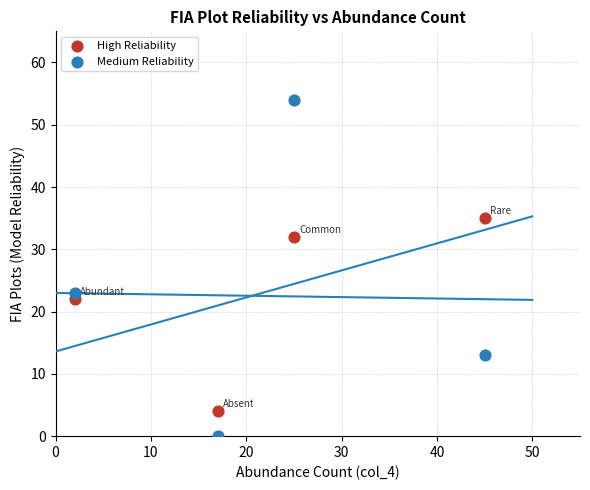

Across all series, what Y value is closest to 27?

23